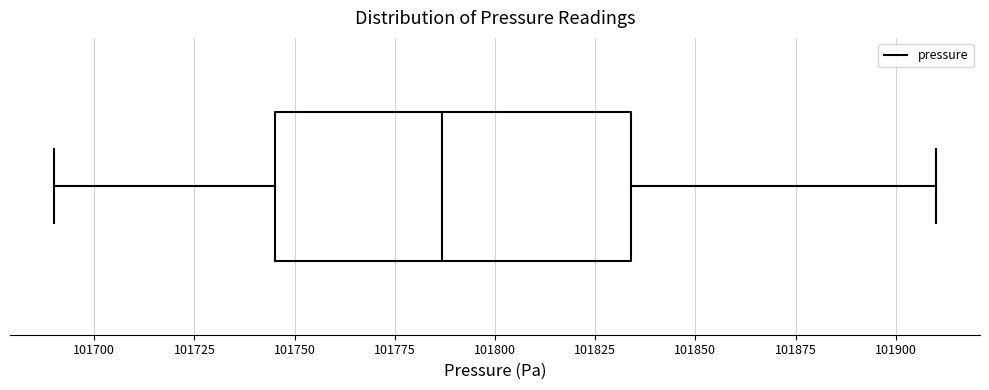

Where is the right edge of the box on the x-axis? The values are not printed on the chart, so give them approximately, as read against the axis.

101835